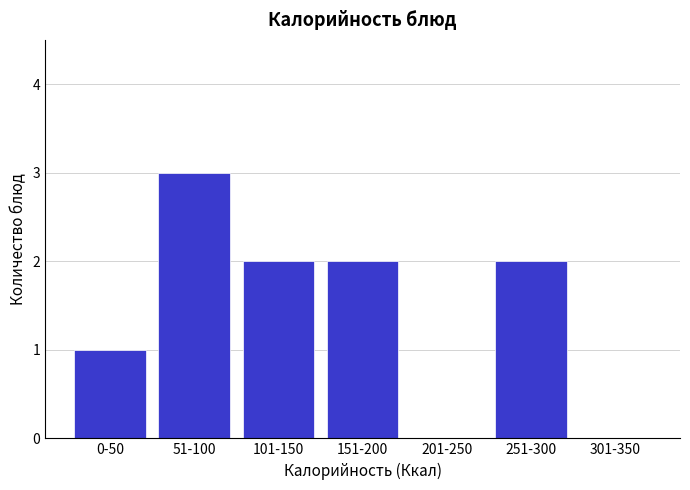

Reading left to right, list all the values displayed in this chart.

0-50=1	51-100=3	101-150=2	151-200=2	201-250=0	251-300=2	301-350=0